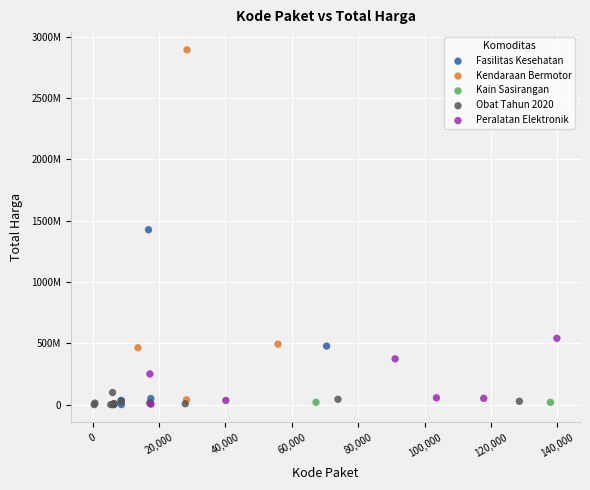

Which series has the largest Y range (max minus min)?

Kendaraan Bermotor